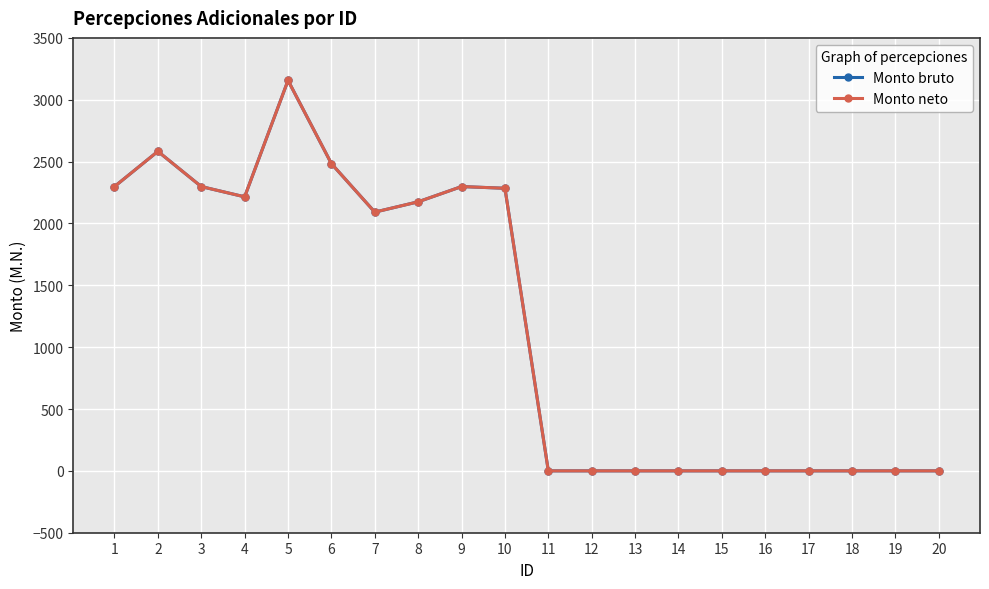

Where does the Monto neto series first go above 2091?

1